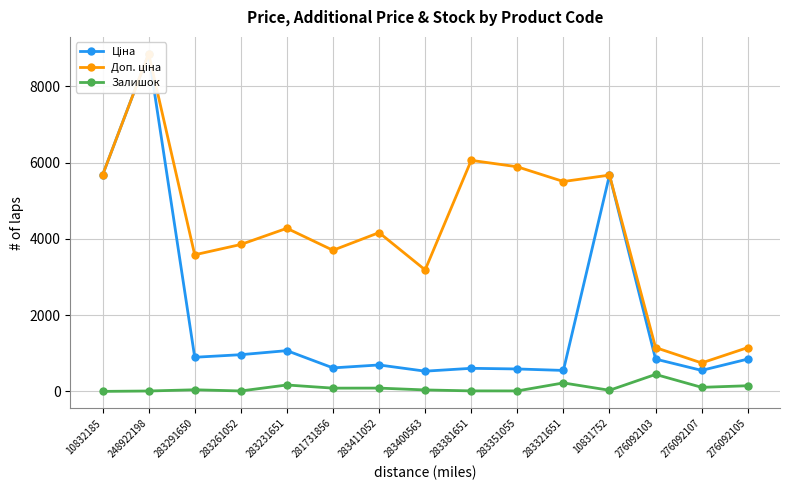

True or false: Залишок and Доп. ціна cross at least once.

False